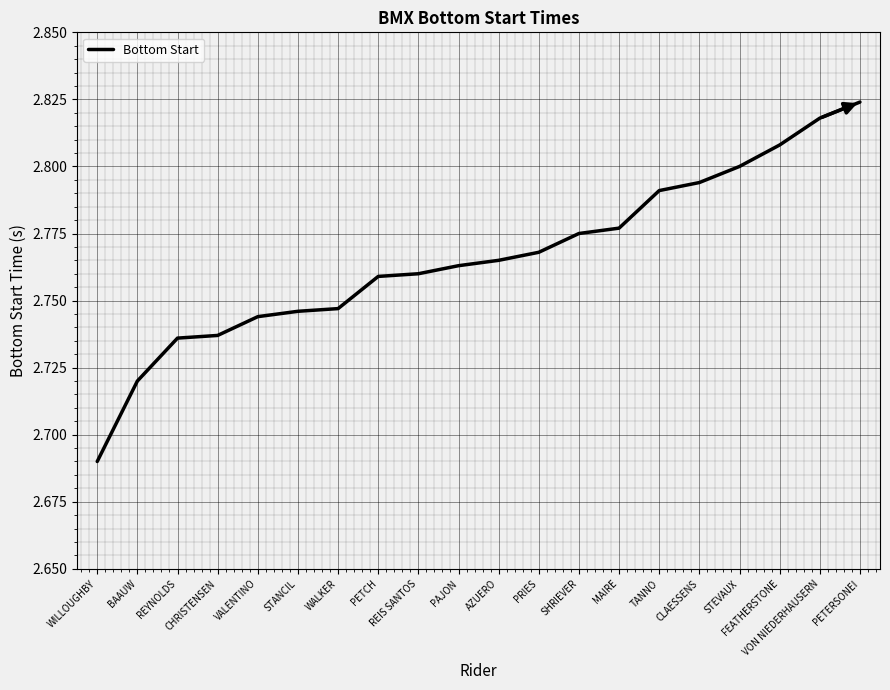

Between REYNOLDS and STANCIL, which is larger?

STANCIL